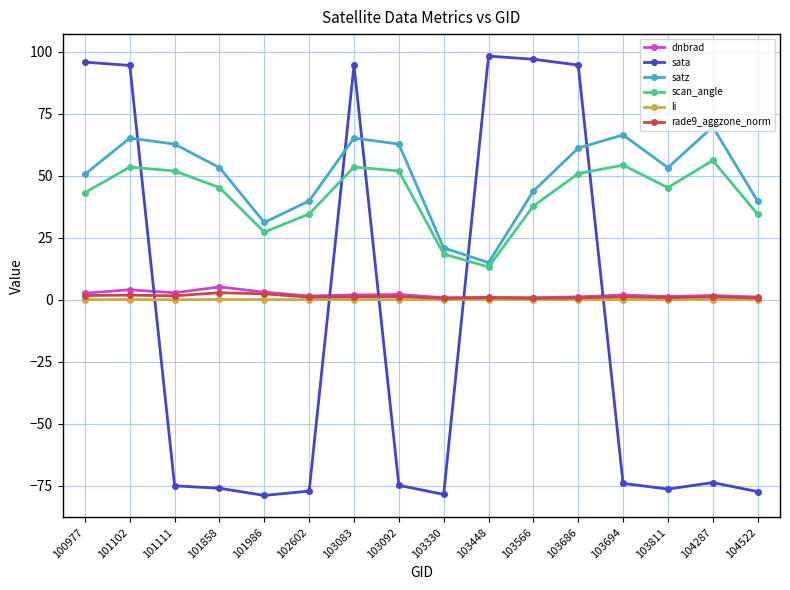

Which series has the largest total across all categories?

satz